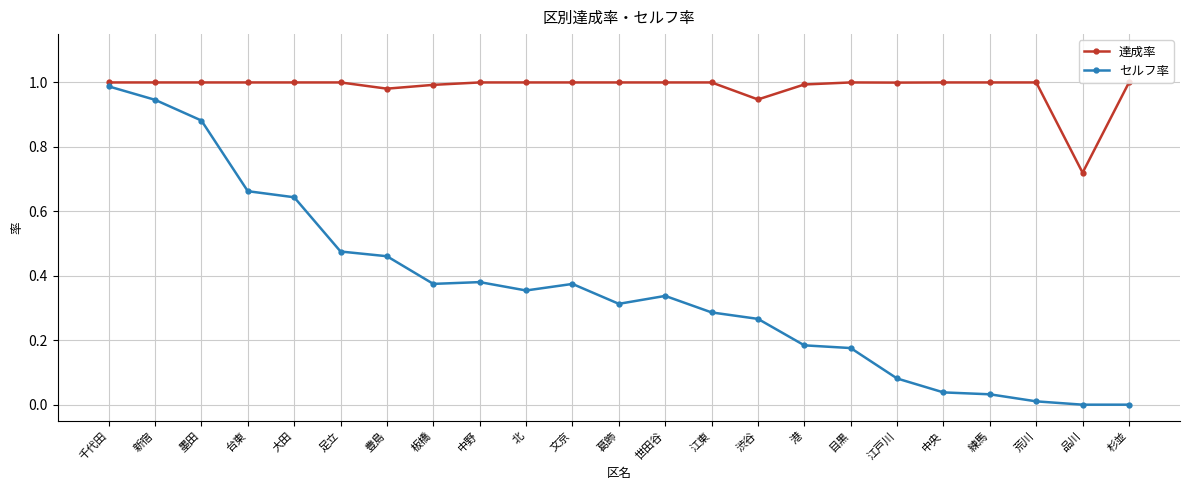

The 達成率 series shows 1.5 at 渋谷. True or false?

False